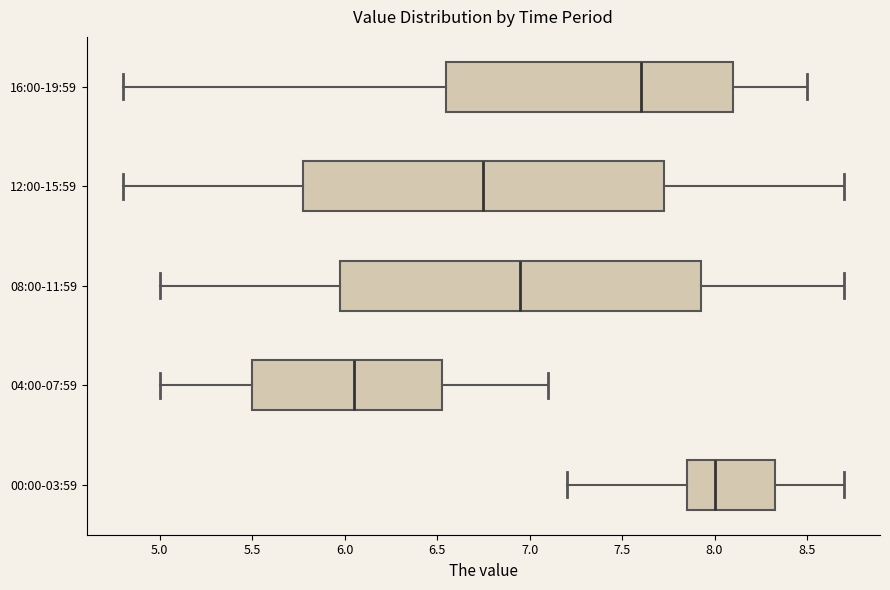

Reading bottom to top, transcribe this box plot: for each box, give where its median line is, the range the box spans, and where its two whiskers end, as read against the x-axis. The values are not printed on the chart, so give them approximately, as read against the axis.

00:00-03:59: median 8.00, box 7.85 to 8.35, whiskers 7.20 to 8.70
04:00-07:59: median 6.05, box 5.50 to 6.55, whiskers 5.00 to 7.10
08:00-11:59: median 6.95, box 6.00 to 7.95, whiskers 5.00 to 8.70
12:00-15:59: median 6.75, box 5.80 to 7.75, whiskers 4.80 to 8.70
16:00-19:59: median 7.60, box 6.55 to 8.10, whiskers 4.80 to 8.50